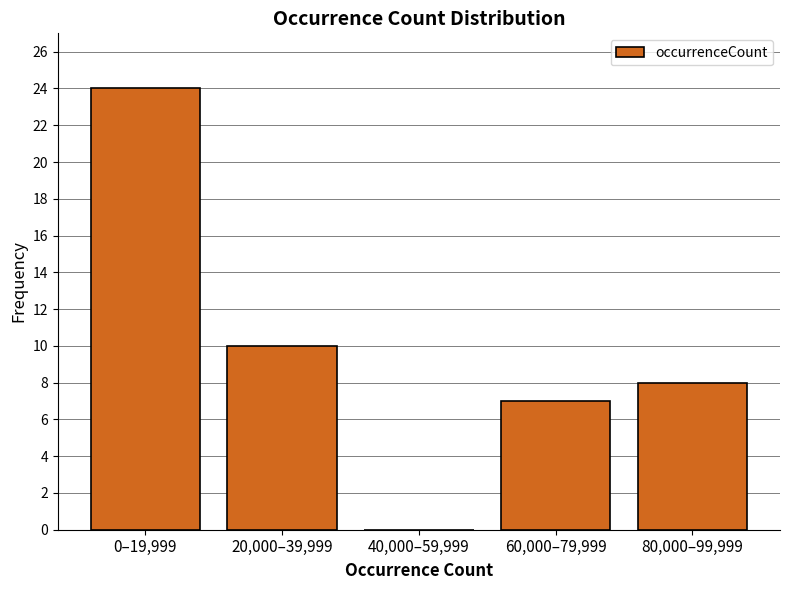

Reading left to right, transcribe all the data shown in this chart.

0–19,999=24	20,000–39,999=10	40,000–59,999=0	60,000–79,999=7	80,000–99,999=8